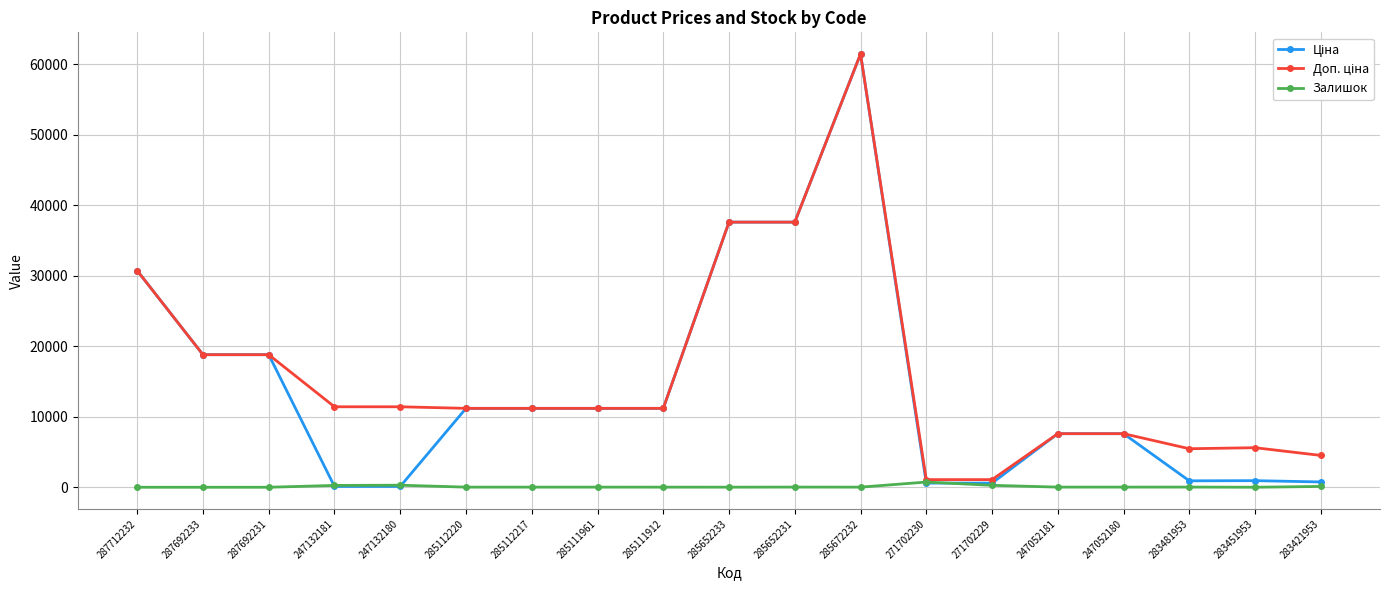

True or false: Залишок has a value of 20.0 at 247052181.

True